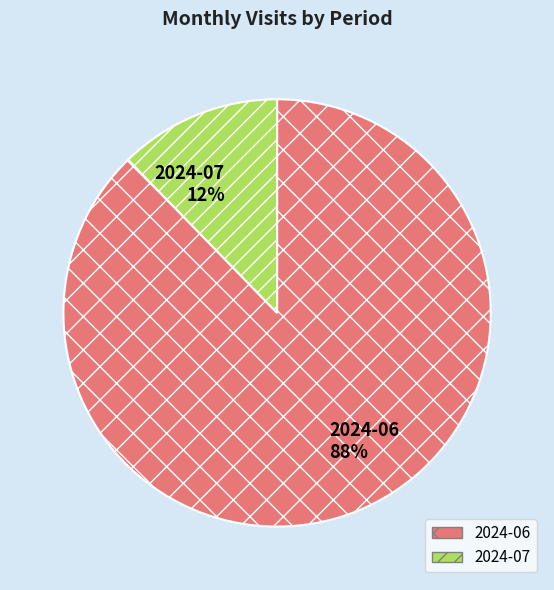

What percentage is the 2024-06 slice, to the nearest percent?

88%